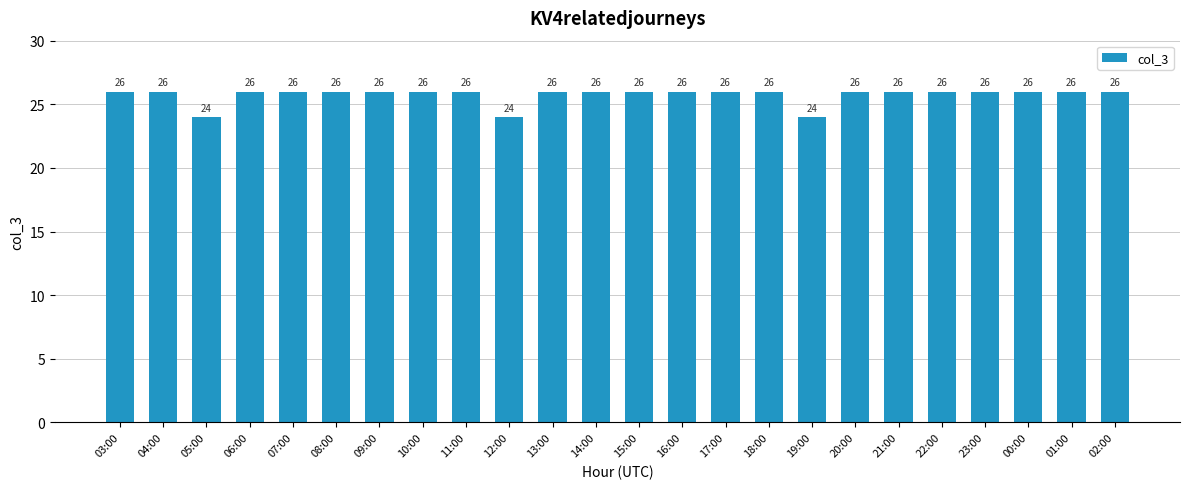

What is the difference between the maximum and minimum values?

2